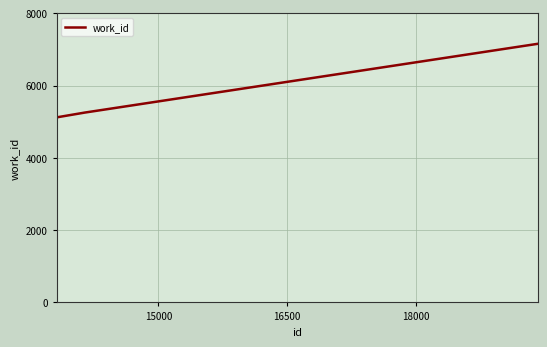

What is the difference between the maximum and second lowest values?

2038